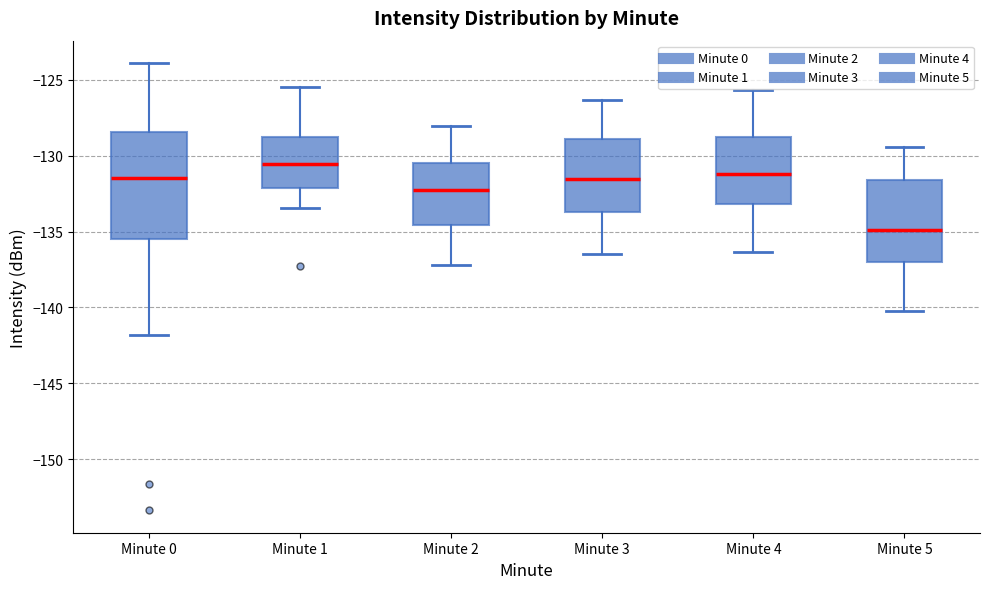

Reading left to right, transcribe this box plot: for each box, give where its median line is, the range the box spans, and where its two whiskers end, as read against the y-axis. The values are not printed on the chart, so give them approximately, as read against the axis.

Minute 0: median -131.5, box -135.5 to -128.5, whiskers -142.0 to -124.0
Minute 1: median -130.5, box -132.0 to -129.0, whiskers -133.5 to -125.5
Minute 2: median -132.0, box -134.5 to -130.5, whiskers -137.0 to -128.0
Minute 3: median -131.5, box -133.5 to -129.0, whiskers -136.5 to -126.5
Minute 4: median -131.0, box -133.0 to -129.0, whiskers -136.5 to -125.5
Minute 5: median -135.0, box -137.0 to -131.5, whiskers -140.0 to -129.5